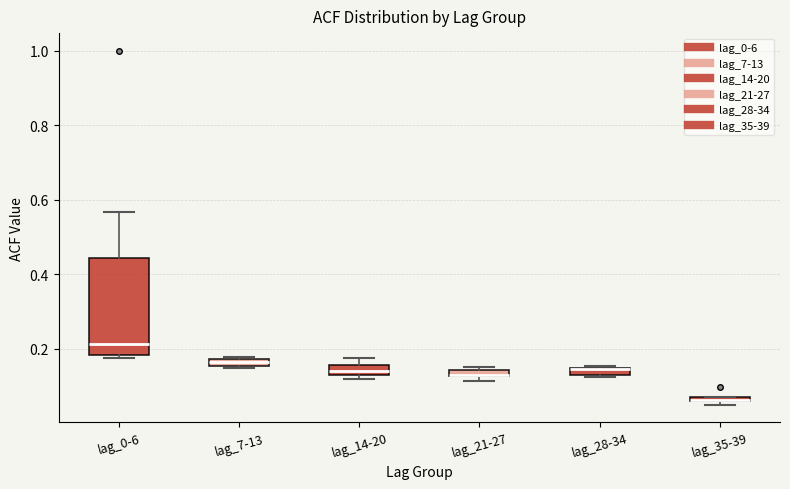

Where is the lower edge of the box for lag_7-13 on the y-axis? The values are not printed on the chart, so give them approximately, as read against the axis.

0.16